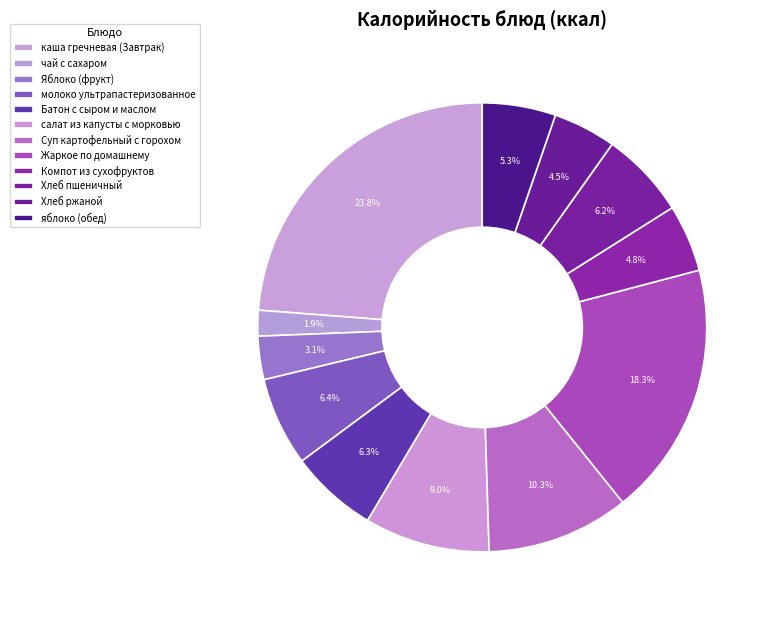

What is the smallest slice in the pie chart?

чай с сахаром